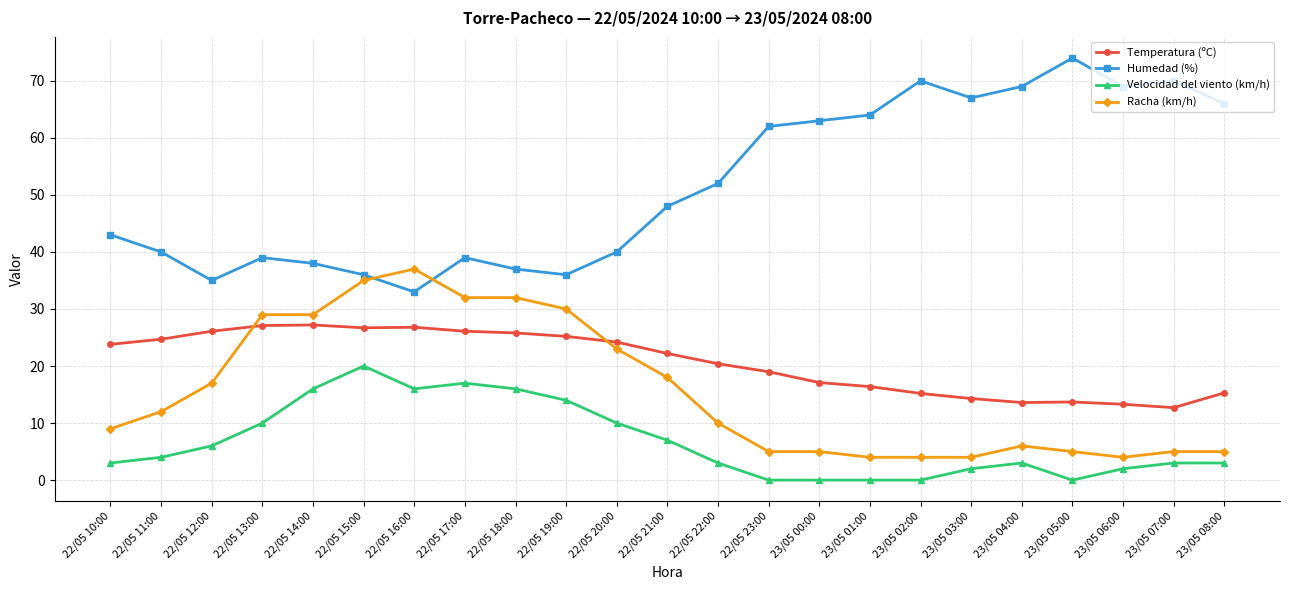

Rank the series at 22/05 11:00 from highest to lowest value.

Humedad (%), Temperatura (ºC), Racha (km/h), Velocidad del viento (km/h)